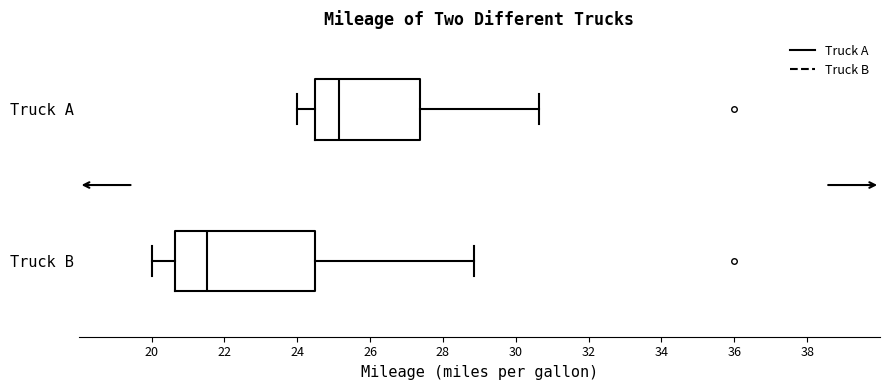

Where does the right whisker of the box for Truck B end on the x-axis? The values are not printed on the chart, so give them approximately, as read against the axis.

28.8